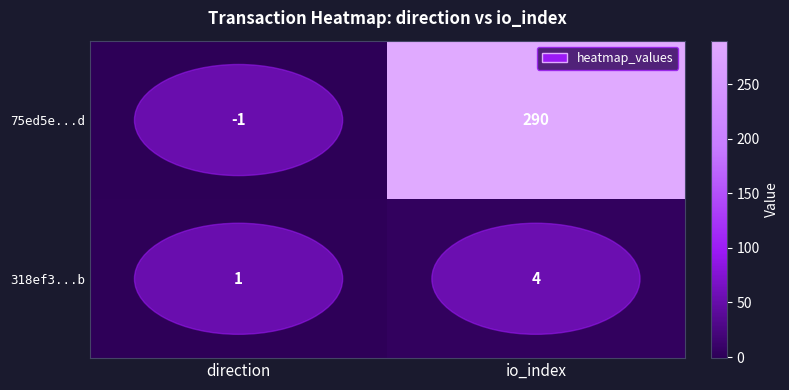

Which series changed the most between direction and io_index?

75ed5e...d